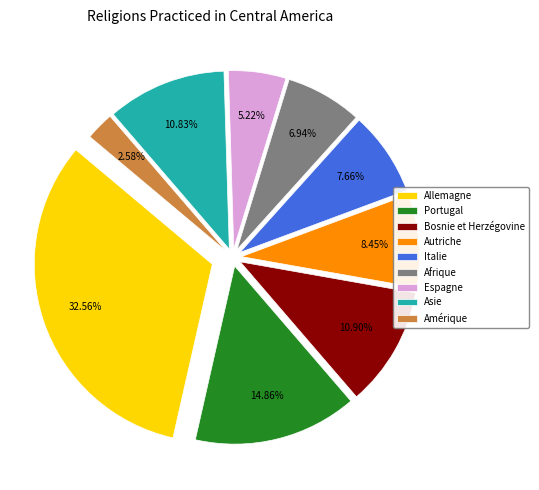

True or false: Etats tiers accounts for 16% of the total.

False